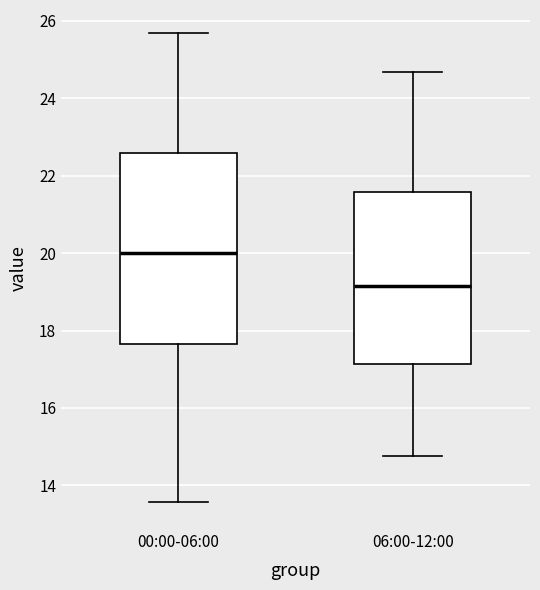

Where is the upper edge of the box for 00:00-06:00 on the y-axis? The values are not printed on the chart, so give them approximately, as read against the axis.

22.6